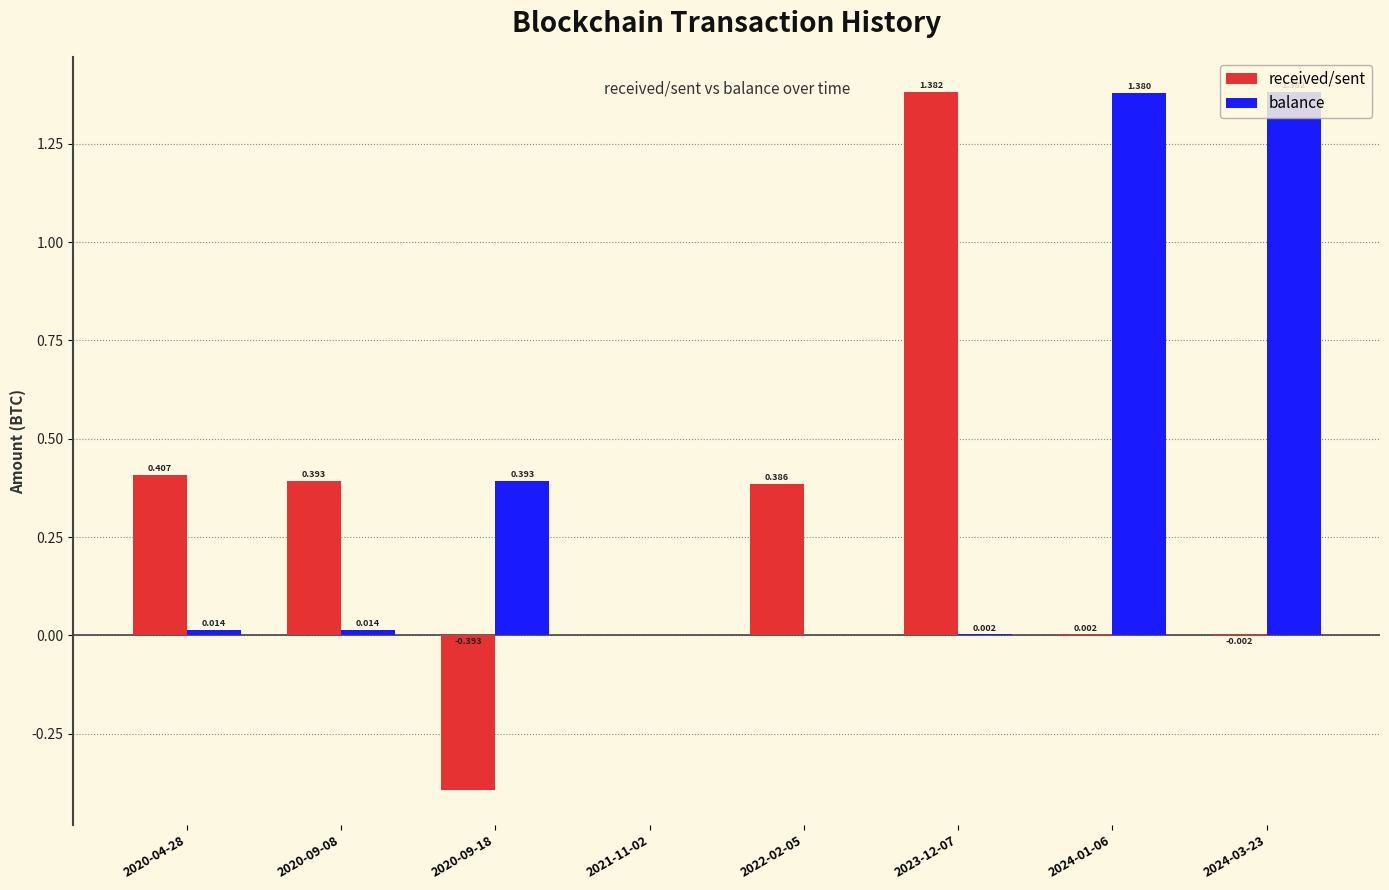

Which series has the largest total across all categories?

balance